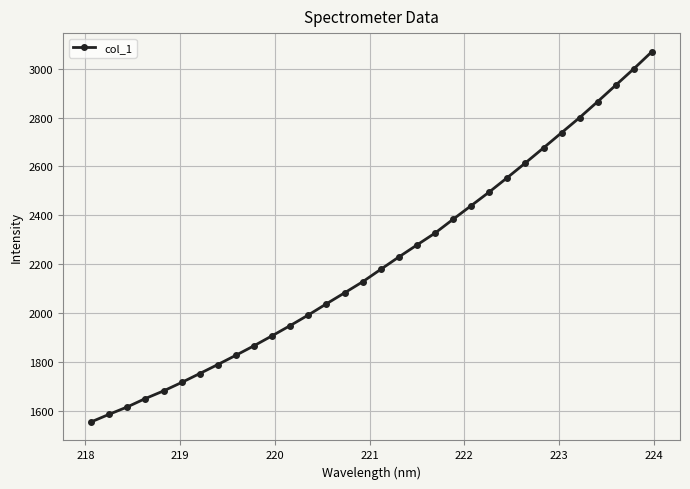

True or false: there are more than 2 points higher than both neighbors.

False